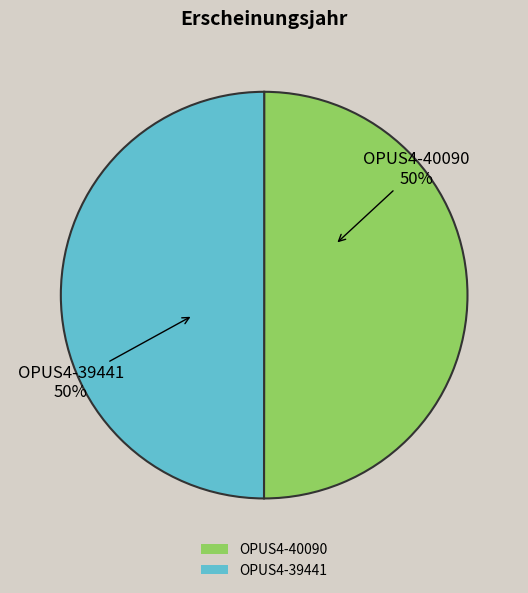

Do OPUS4-40090 and OPUS4-39441 together represent more than half of the pie?

Yes